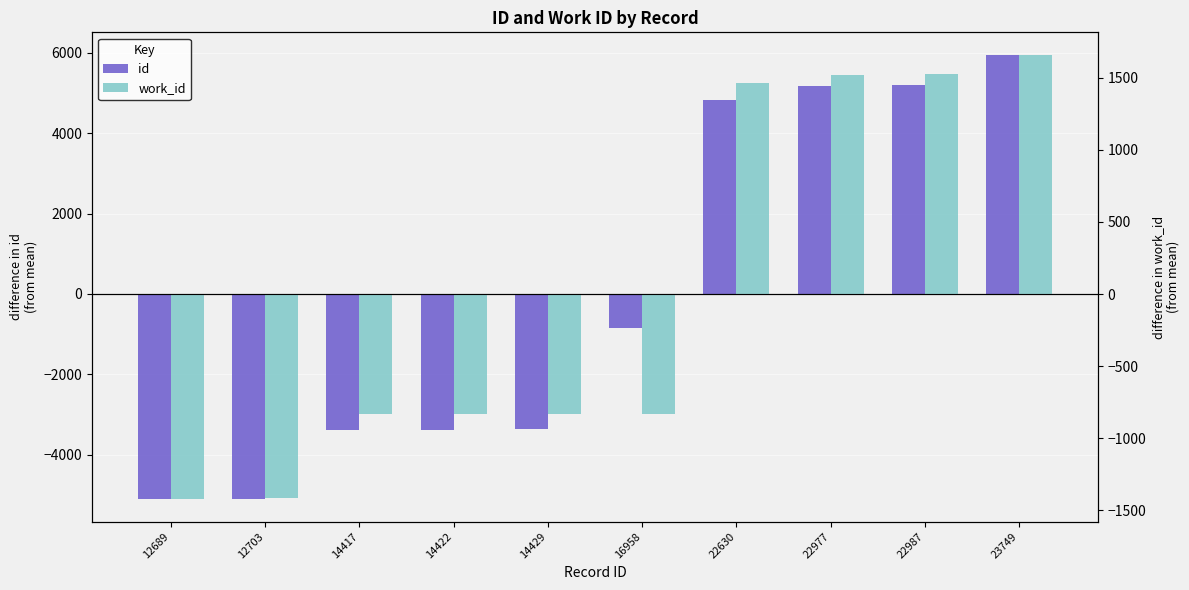

Reading right to left, what are all the values shown in this chart?

id: 23749=5952.9	22987=5190.9	22977=5180.9	22630=4833.9	16958=-838.1	14429=-3367.1	14422=-3374.1	14417=-3379.1	12703=-5093.1	12689=-5107.1
work_id: 23749=1660.4	22987=1527.4	22977=1520.4	22630=1465.4	16958=-833.6	14429=-833.6	14422=-833.6	14417=-833.6	12703=-1415.6	12689=-1423.6